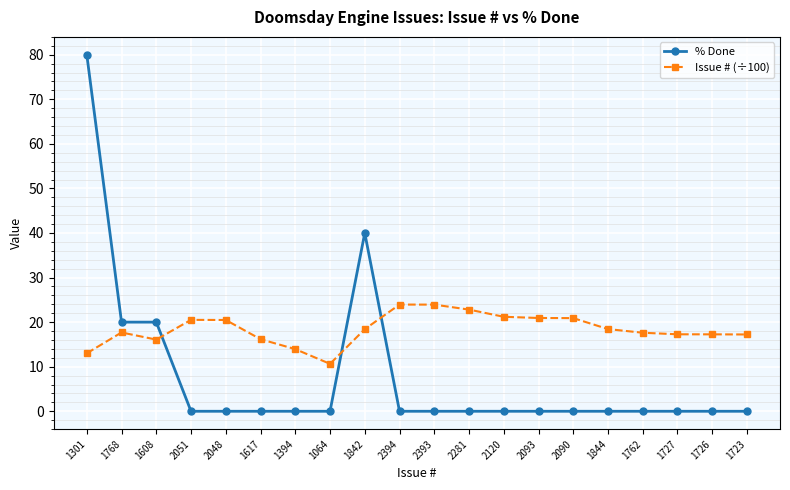

Where is the first local maximum for Issue # (÷100)?

1768